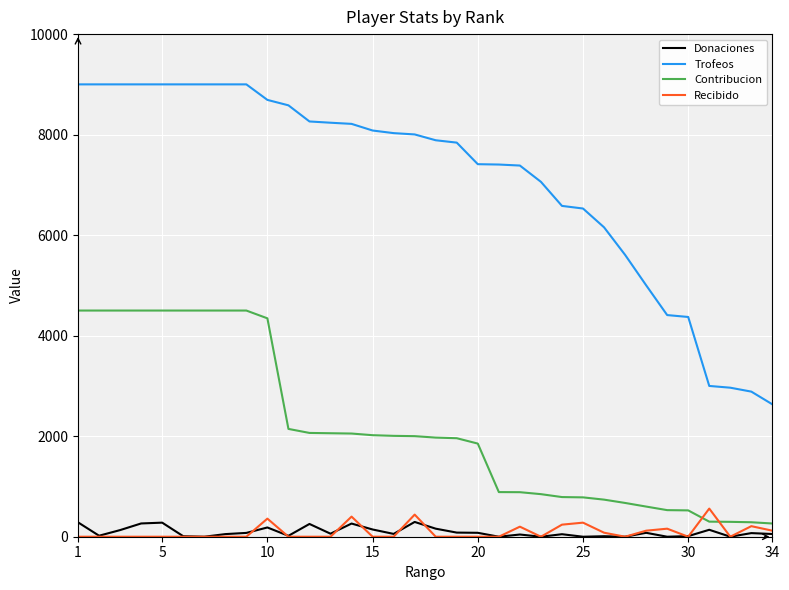

What is the lowest value of the Contribucion series?

263